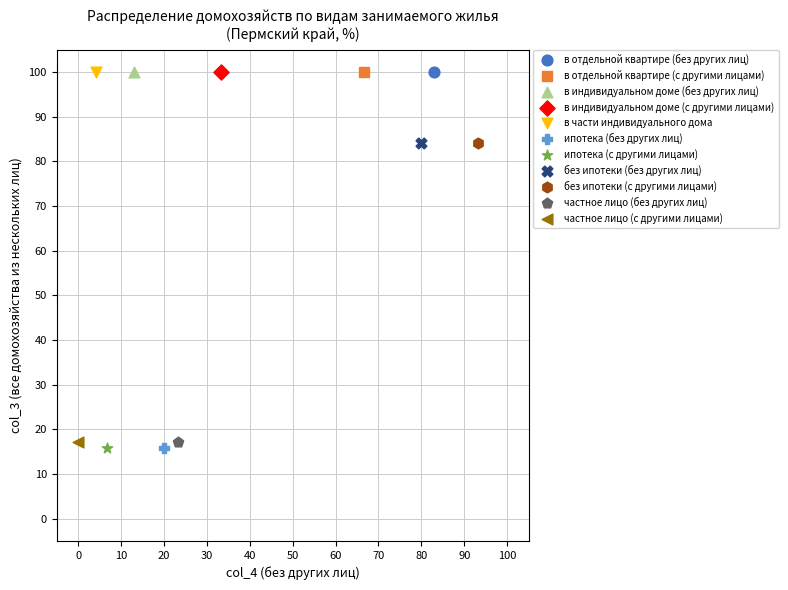

What are all the series names shown in the legend?

в отдельной квартире (без других лиц), в отдельной квартире (с другими лицами), в индивидуальном доме (без других лиц), в индивидуальном доме (с другими лицами), в части индивидуального дома, ипотека (без других лиц), ипотека (с другими лицами), без ипотеки (без других лиц), без ипотеки (с другими лицами), частное лицо (без других лиц), частное лицо (с другими лицами)